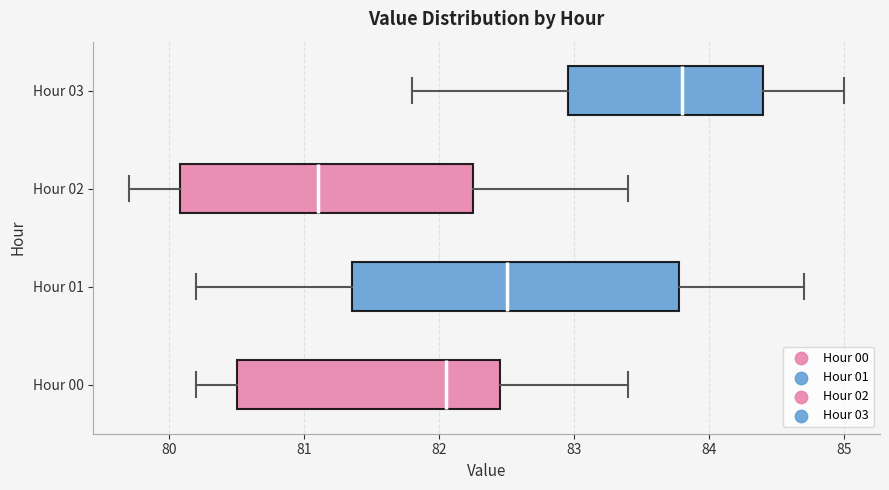

Where is the right edge of the box for Hour 01 on the x-axis? The values are not printed on the chart, so give them approximately, as read against the axis.

83.8